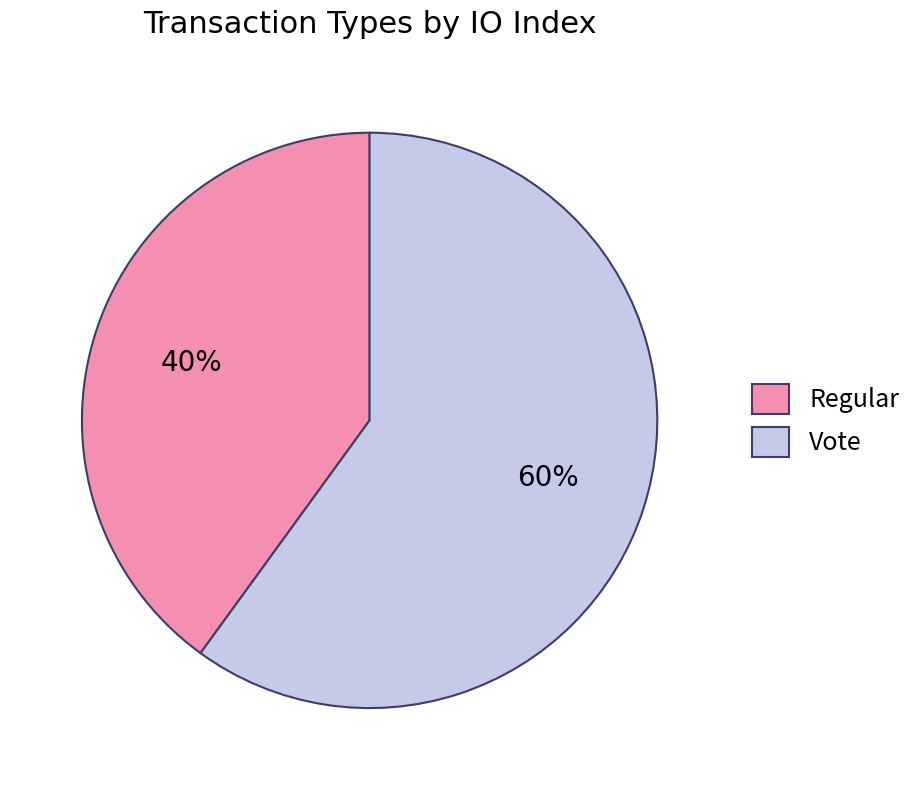

Count the number of slices in the pie.

2